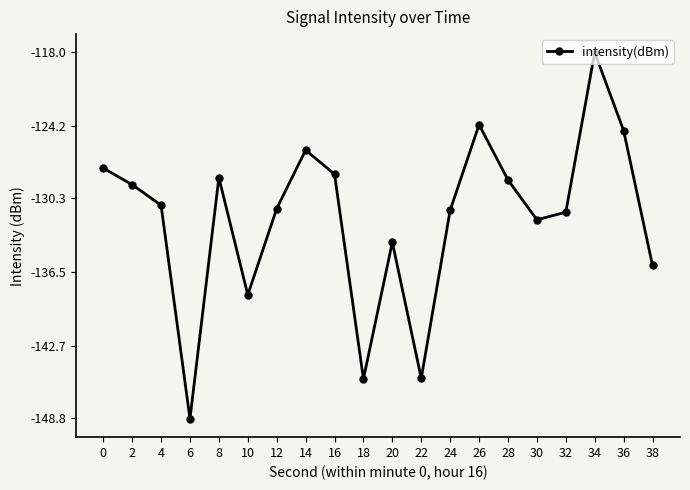

How many distinct data groups are displayed?

1